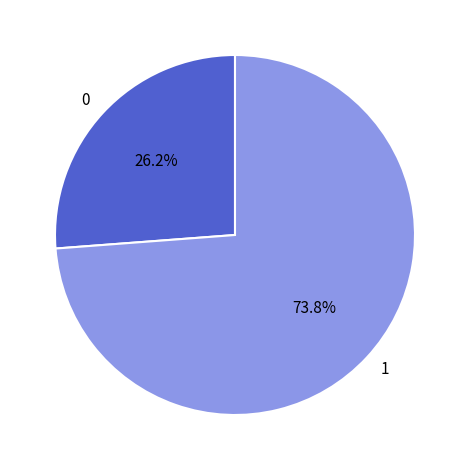

How many segments does this pie chart have?

2